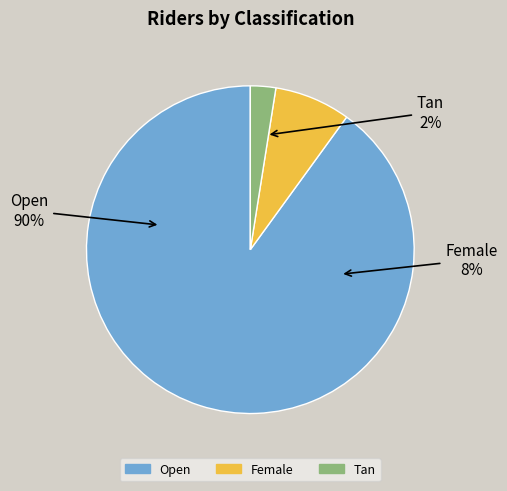

What is the majority slice?

Open